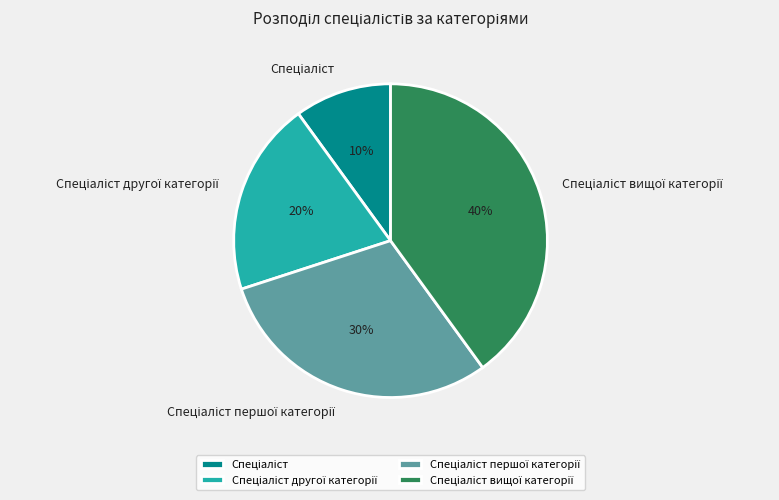

How many slices are in this pie chart?

4